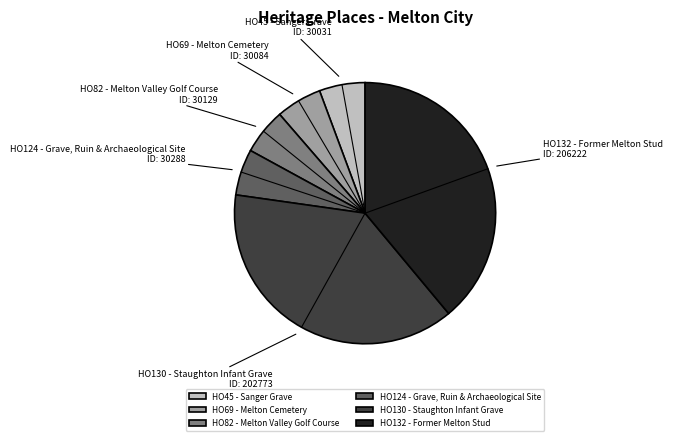

True or false: HO69 - Melton Cemetery accounts for 1% of the total.

False